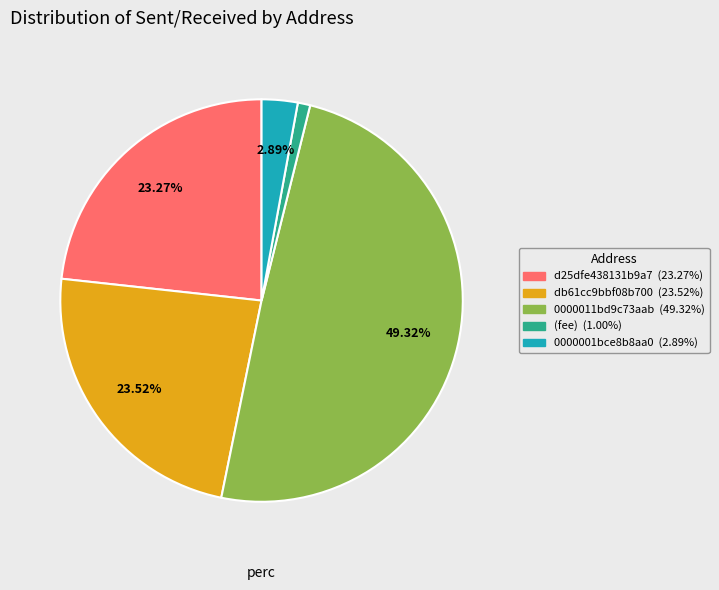

Which category has the smallest portion of the pie?

(fee)